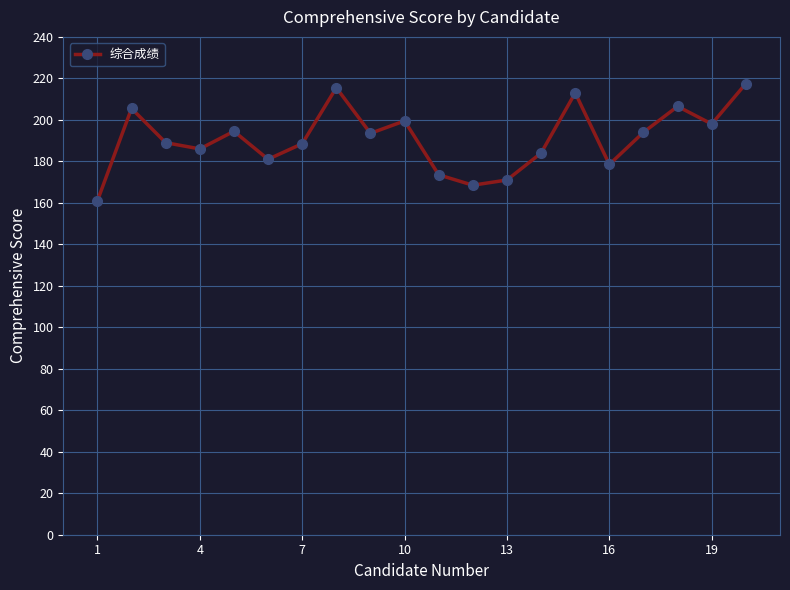

What is the value of the 10th point from the left?

199.5